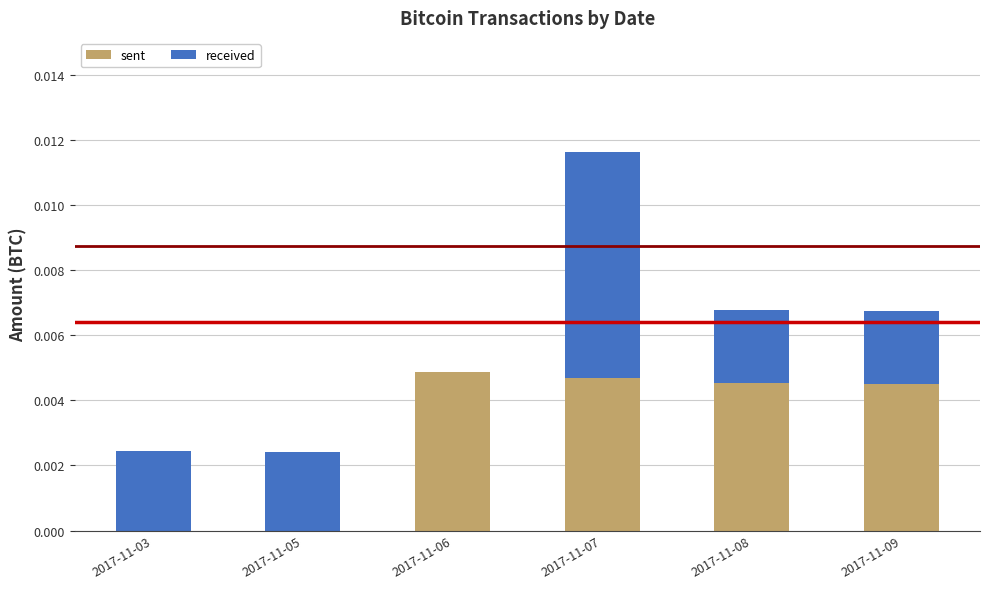

At which category is the sum across all series the highest?

2017-11-07